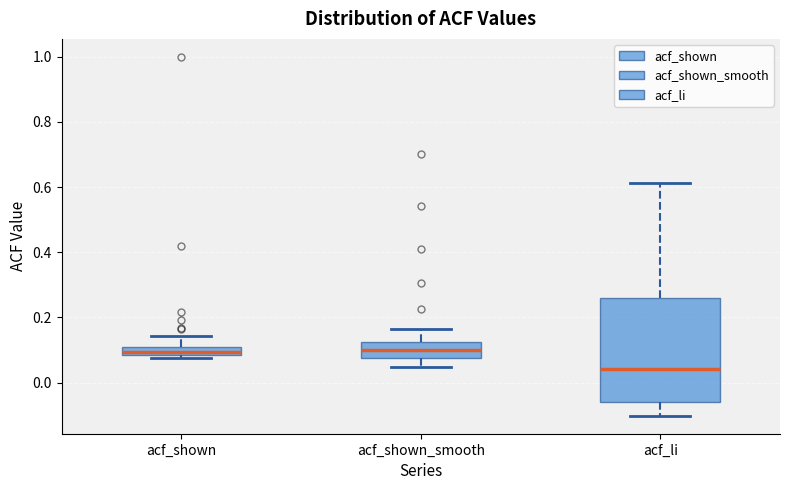

Which box is the tallest, from its lower edge to its upper edge?

acf_li